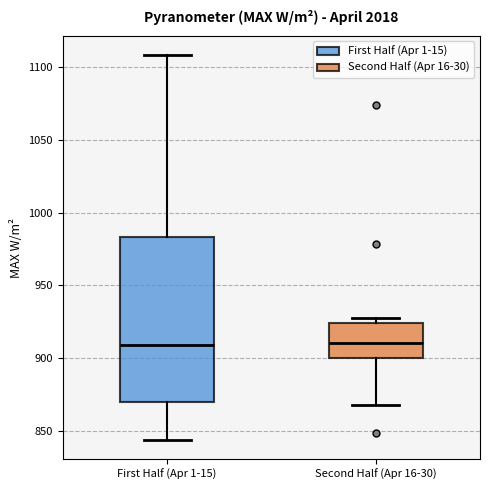

Reading left to right, read every box against the y-axis: the position of its median line, the range the box covers, and the ends of its whiskers. The values are not printed on the chart, so give them approximately, as read against the axis.

First Half (Apr 1-15): median 910, box 870 to 985, whiskers 845 to 1110
Second Half (Apr 16-30): median 910, box 900 to 925, whiskers 870 to 925 (just above the box's upper edge)